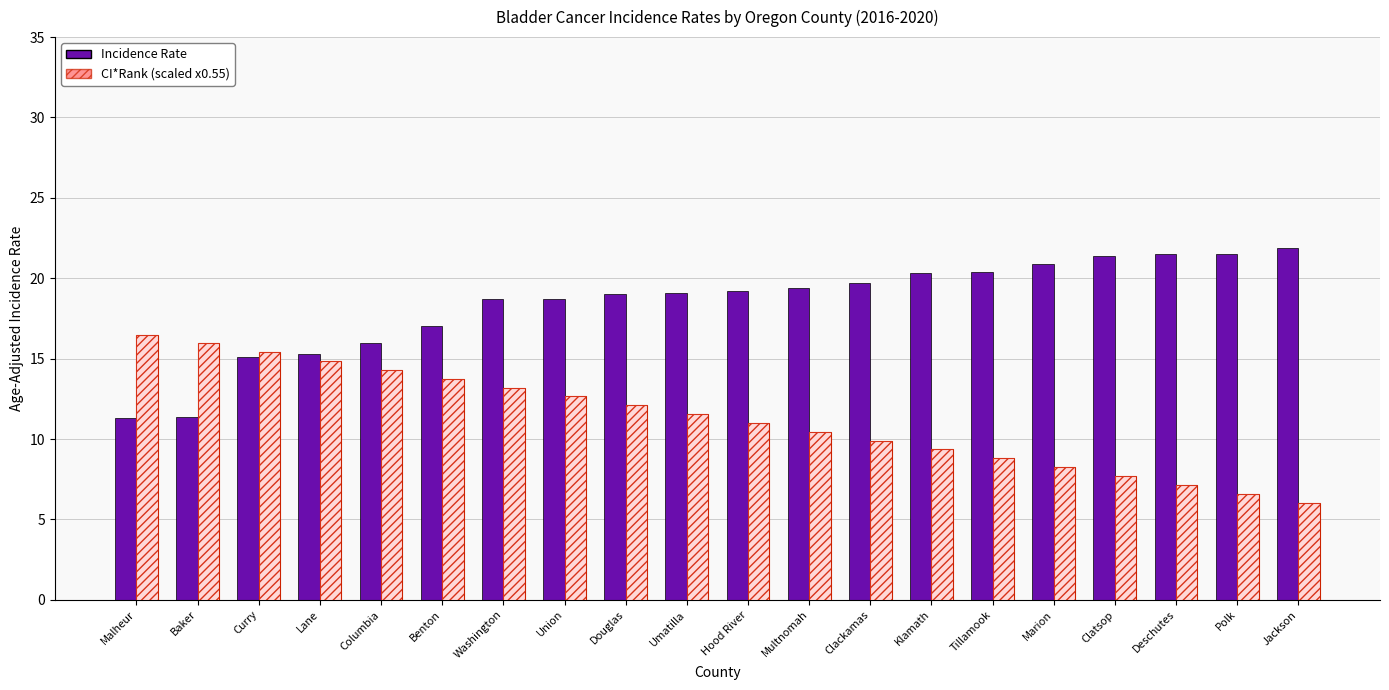

Is it true that CI*Rank (scaled) equals 10.5 at Multnomah?

True